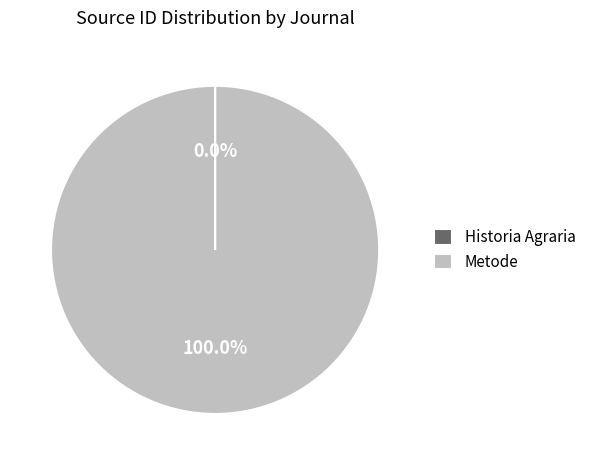

What is the majority slice?

Metode